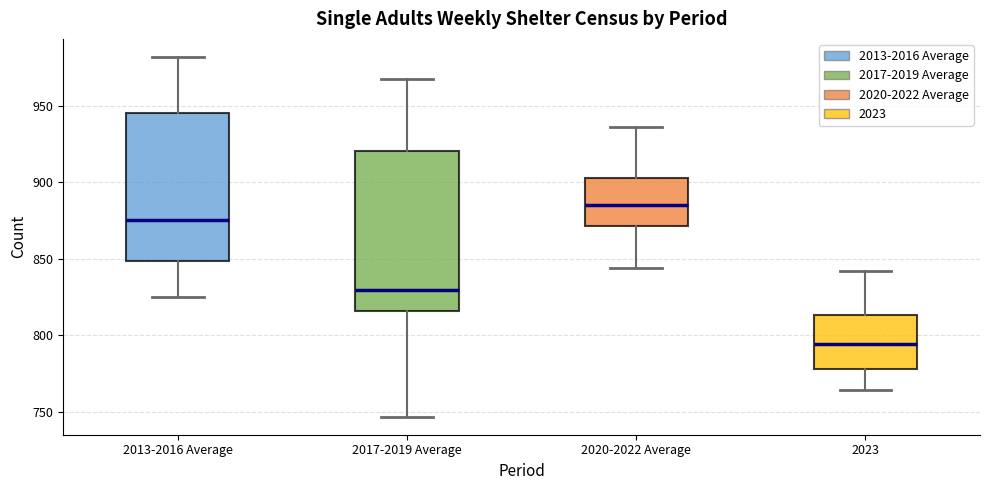

Reading left to right, transcribe this box plot: for each box, give where its median line is, the range the box spans, and where its two whiskers end, as read against the y-axis. The values are not printed on the chart, so give them approximately, as read against the axis.

2013-2016 Average: median 875, box 850 to 945, whiskers 825 to 980
2017-2019 Average: median 830, box 815 to 920, whiskers 745 to 965
2020-2022 Average: median 885, box 870 to 905, whiskers 845 to 935
2023: median 795, box 780 to 815, whiskers 765 to 840